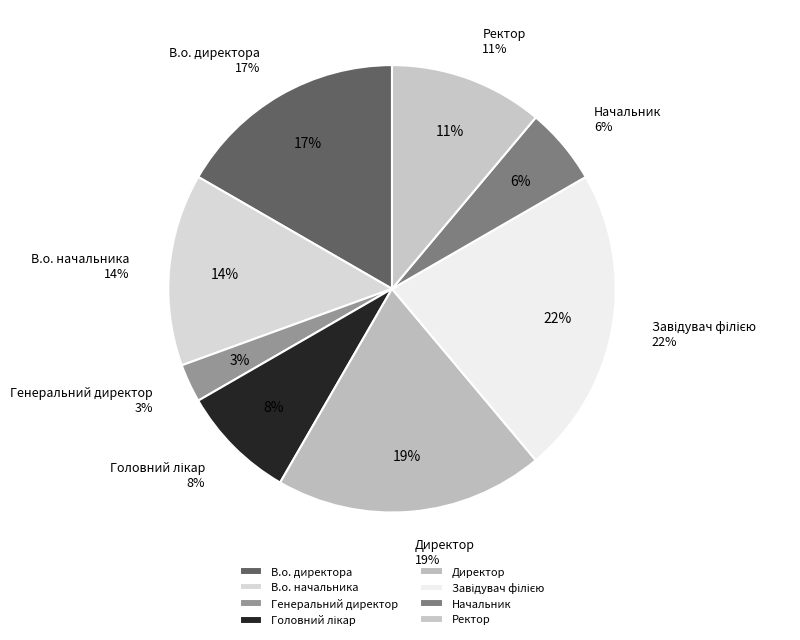

How many segments does this pie chart have?

8